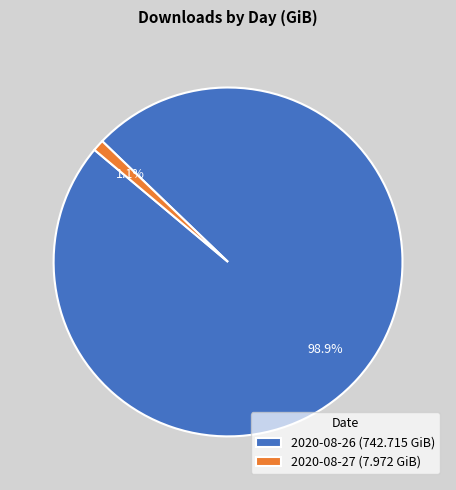

Do 2020-08-26 and 2020-08-27 together represent more than half of the pie?

Yes